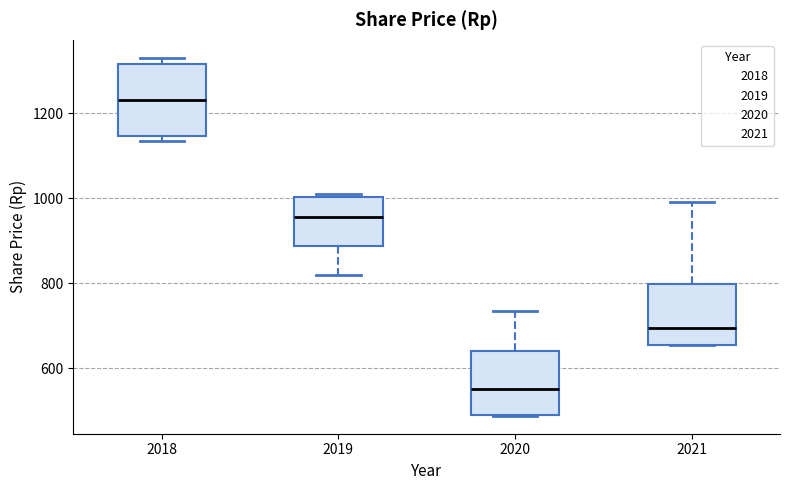

Reading left to right, read every box against the y-axis: the position of its median line, the range the box covers, and the ends of its whiskers. The values are not printed on the chart, so give them approximately, as read against the axis.

2018: median 1240, box 1140 to 1320, whiskers 1140 (just below the box's lower edge) to 1340
2019: median 960, box 880 to 1000, whiskers 820 to 1020
2020: median 560, box 500 to 640, whiskers 480 to 740
2021: median 700, box 660 to 800, whiskers 660 to 1000